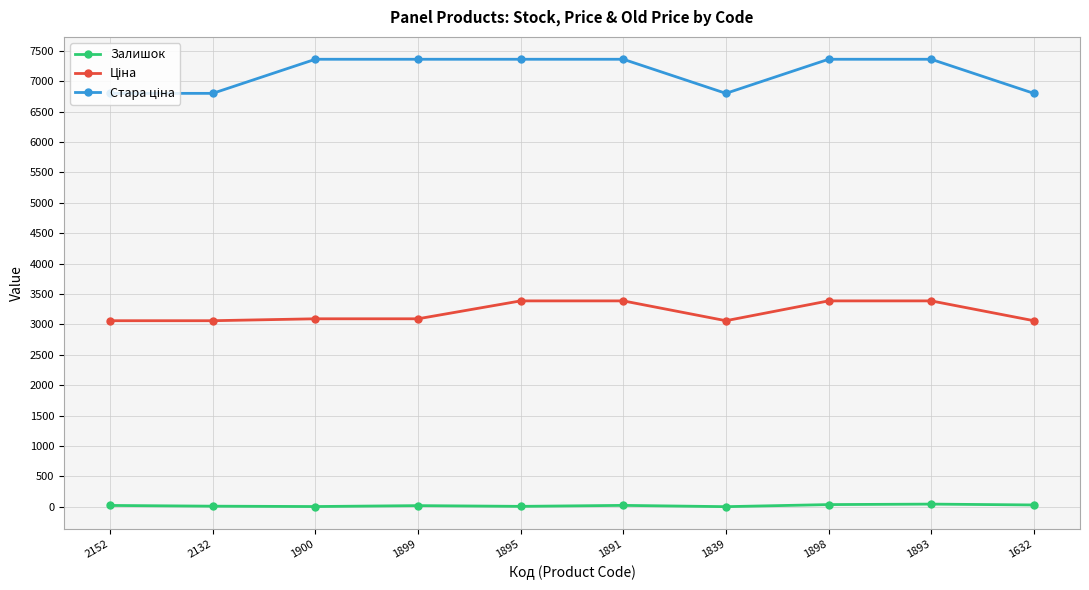

At how many categories does at least one series exceed 2092?

10